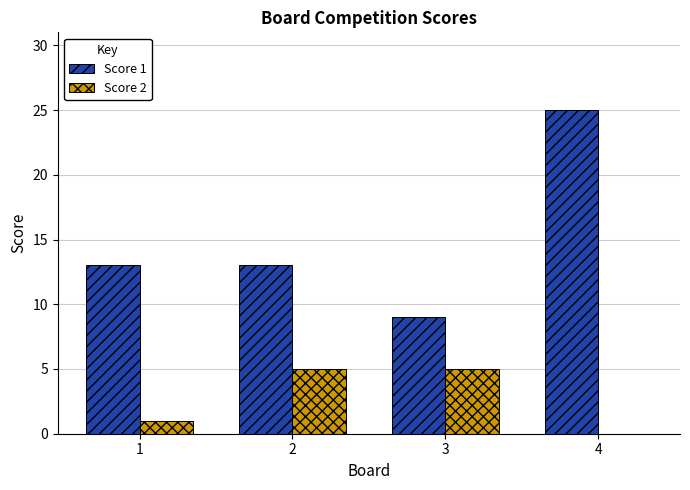

Count the number of data series in this chart.

2